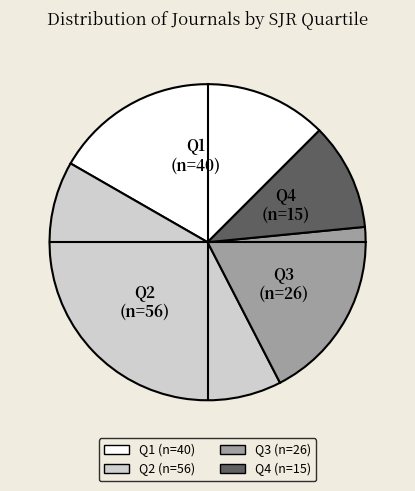

Between Q3 and Q1, which is larger?

Q1